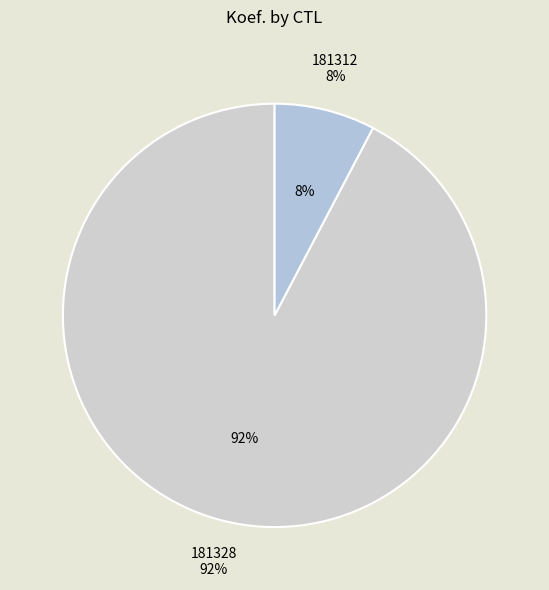

How much of the chart is everything except 181312?

92.3%